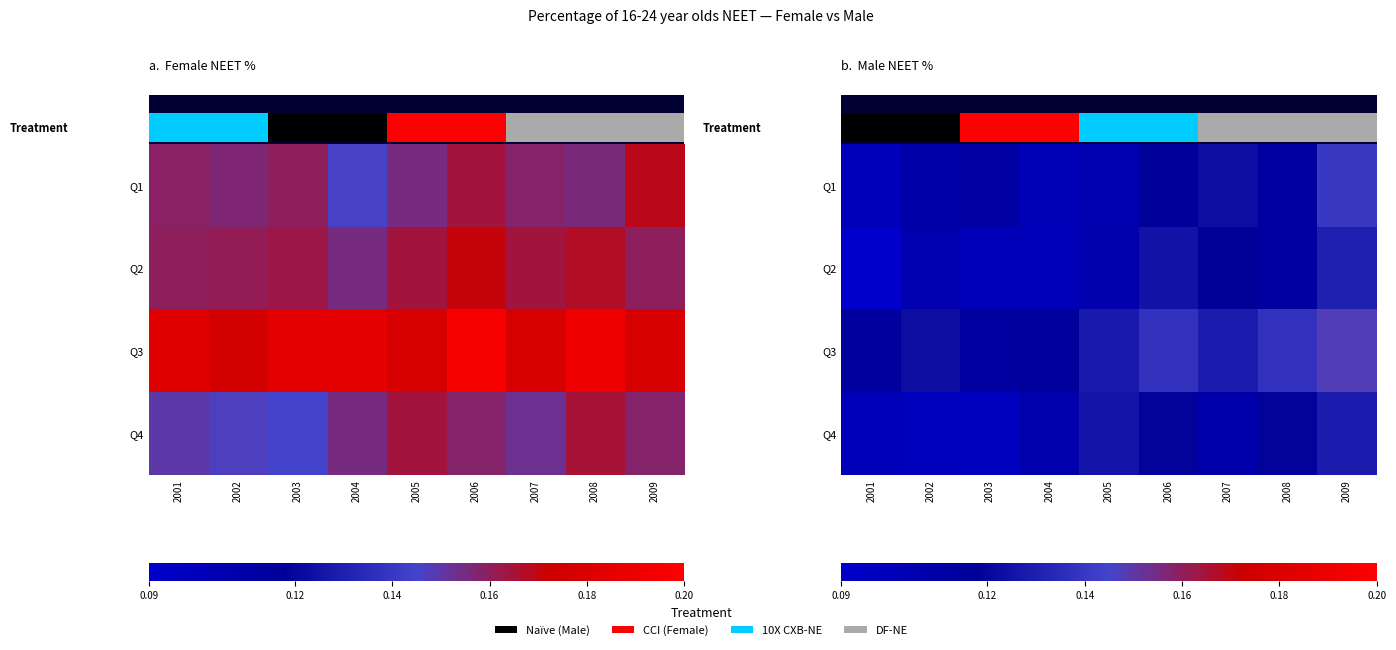

At how many categories does at least one series exceed 0?

9